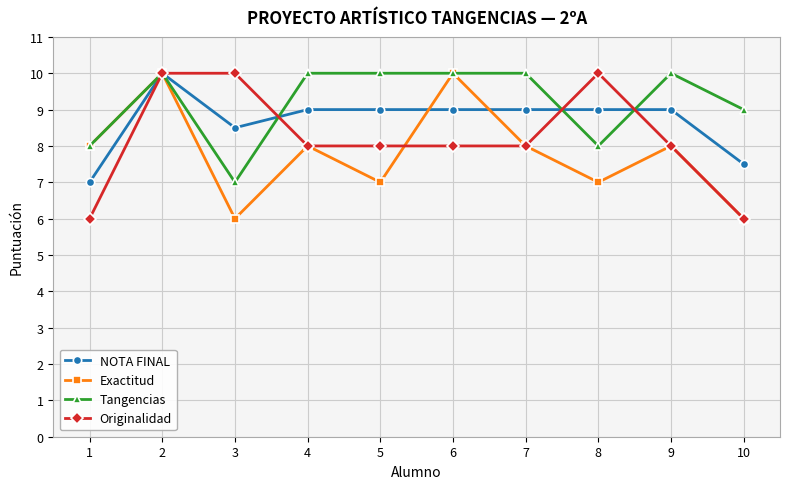

Is the value of Tangencias at 6 greater than the value of NOTA FINAL at 4?

Yes